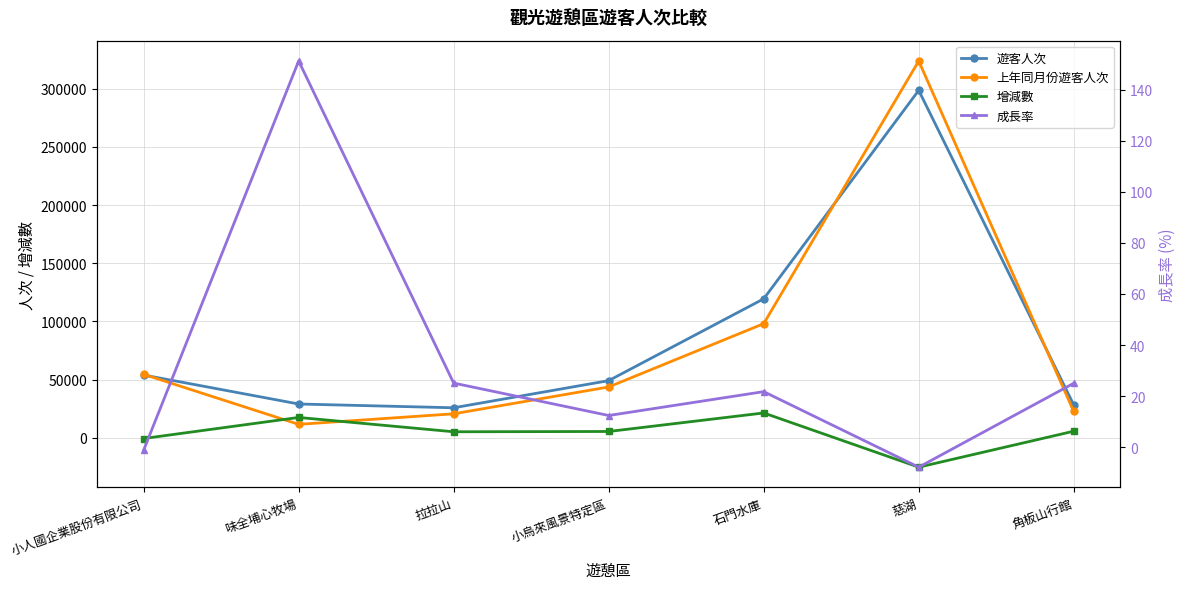

What is the minimum value for 上年同月份遊客人次?

11566.0